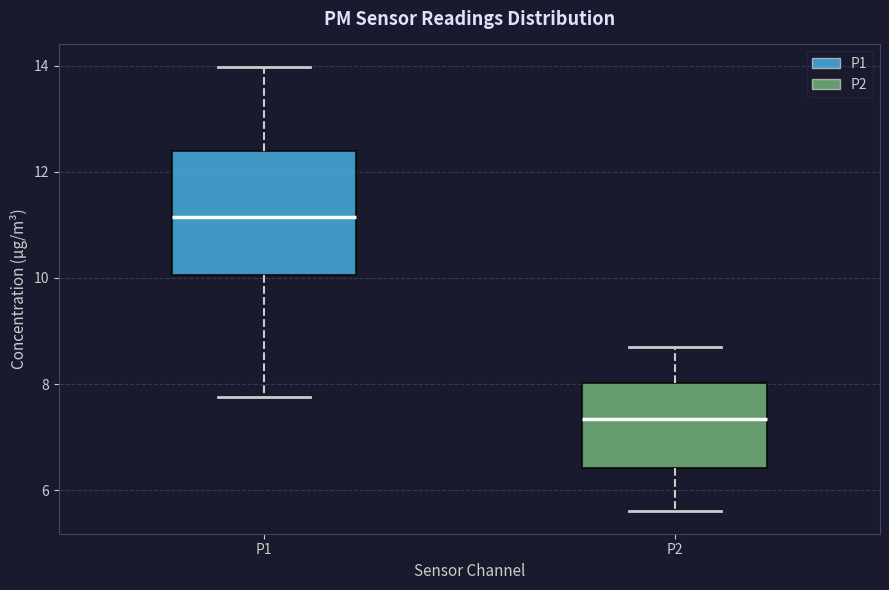

Comparing the boxes themselves (not the whiskers), which one is the tallest?

P1